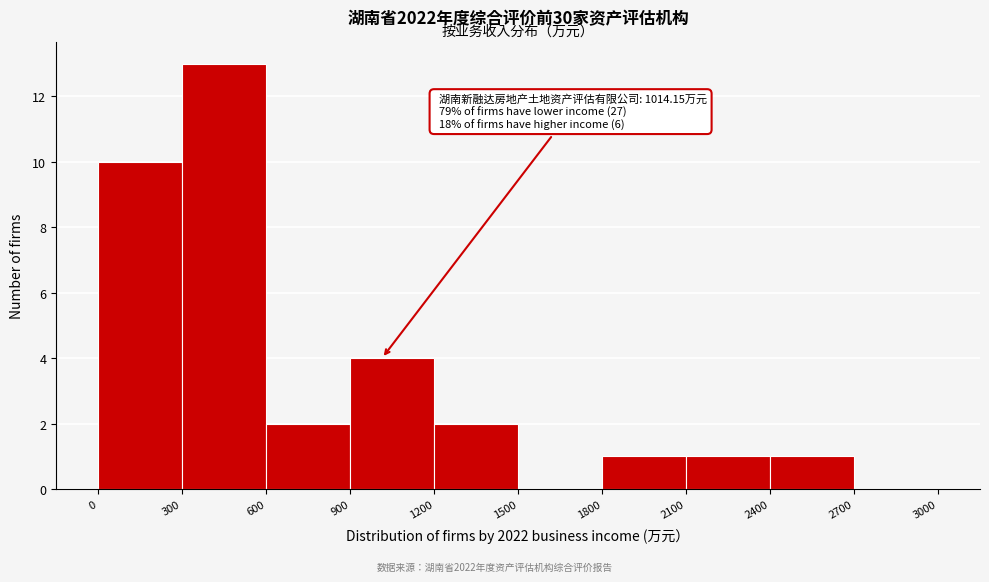

Which range on the x-axis has the tallest bar?

300 to 600